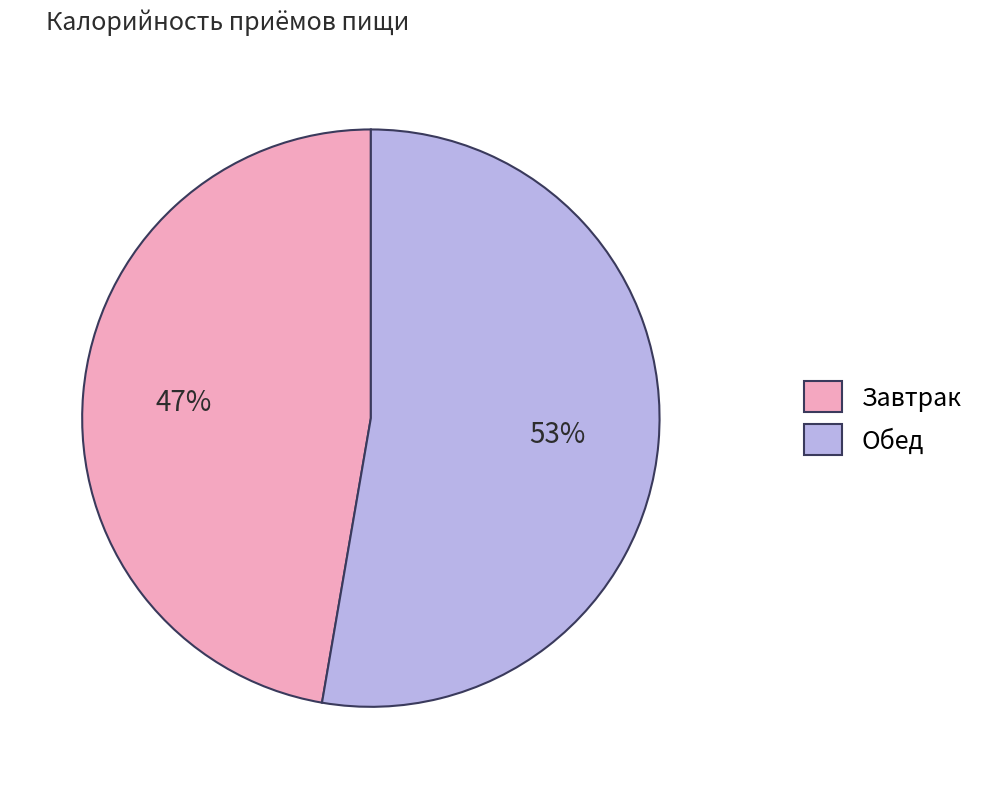

Combined, do Завтрак and Обед account for over 50%?

Yes